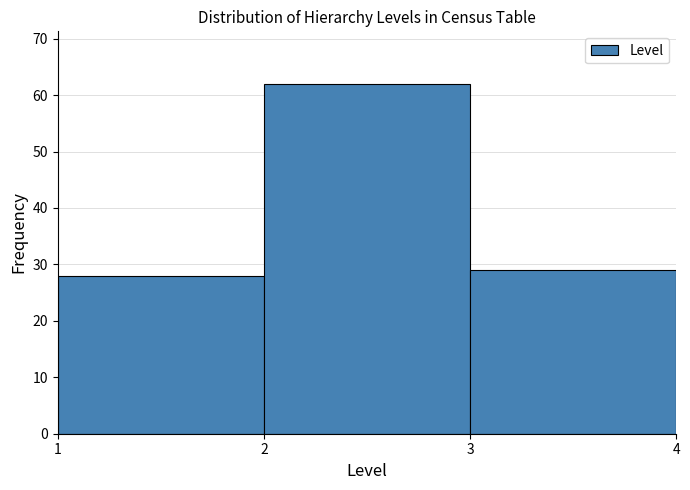

What is the height of the bar covering 3 to 4 on the x-axis? The values are not printed on the chart, so give them approximately, as read against the axis.

29